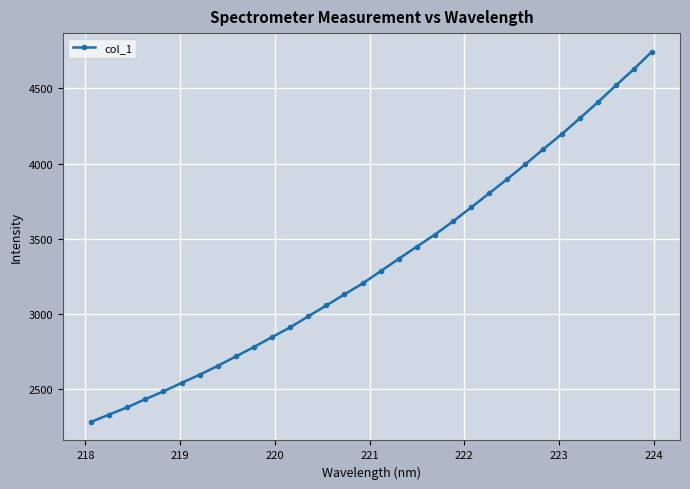

What is the value of the 7th point from the left?

2597.0